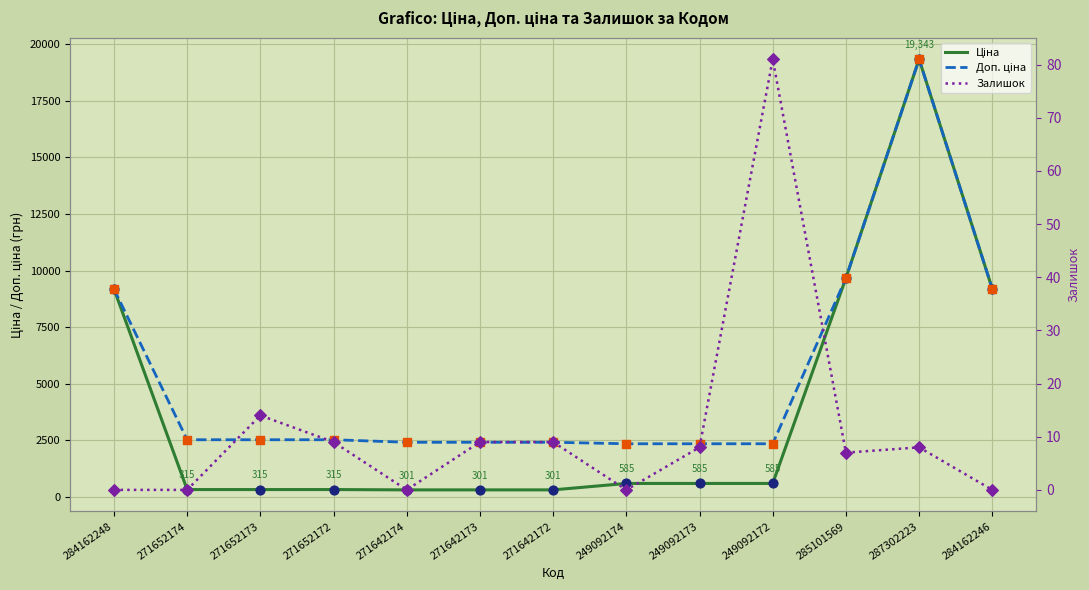

Which series has the largest total across all categories?

Доп. ціна